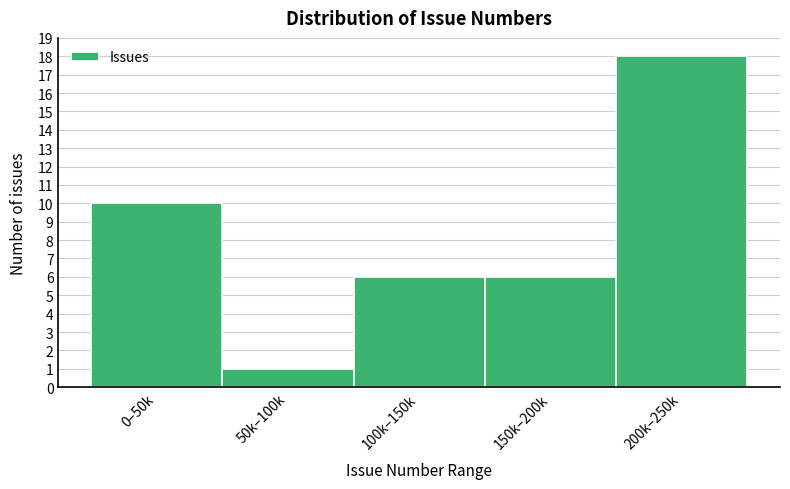

Reading left to right, what are all the values shown in this chart?

10	1	6	6	18